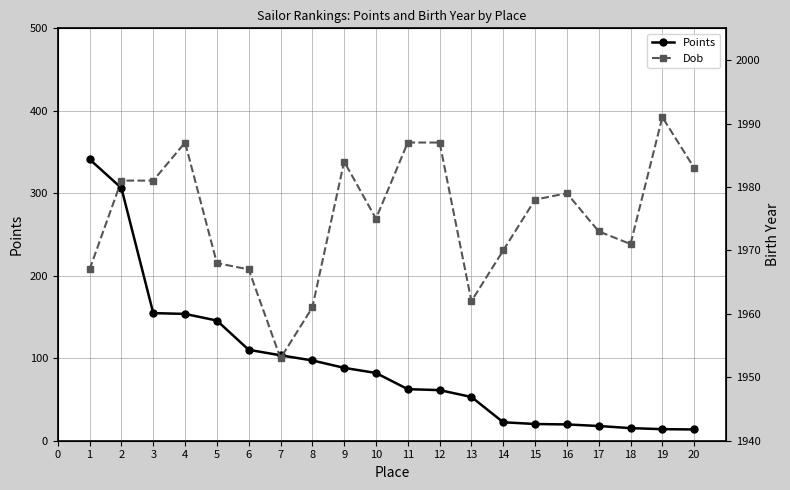

Is it true that Points equals 41.2 at 11?

False